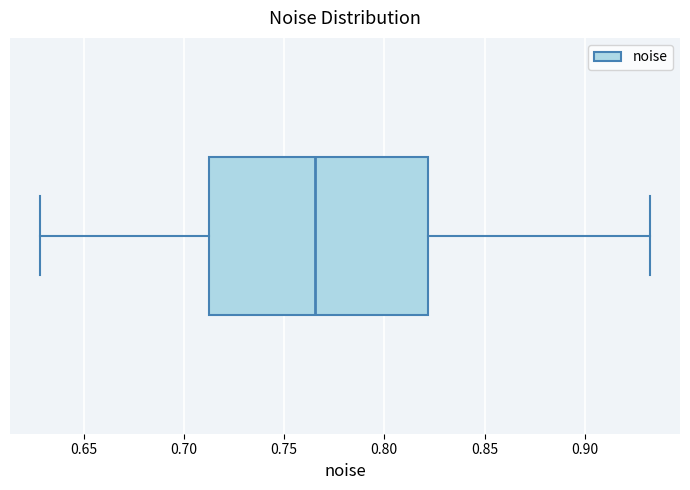

Where is the left edge of the box on the x-axis? The values are not printed on the chart, so give them approximately, as read against the axis.

0.715